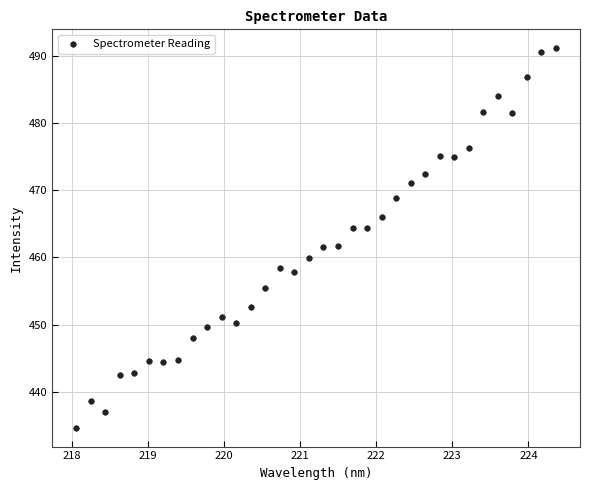

What is the range of Y values (max minus min)?

56.5